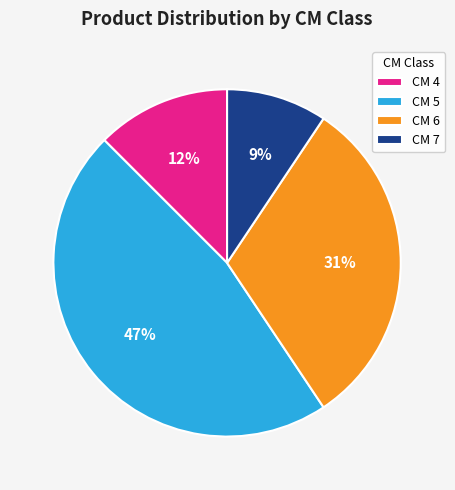

Which category has the smallest portion of the pie?

CM 7